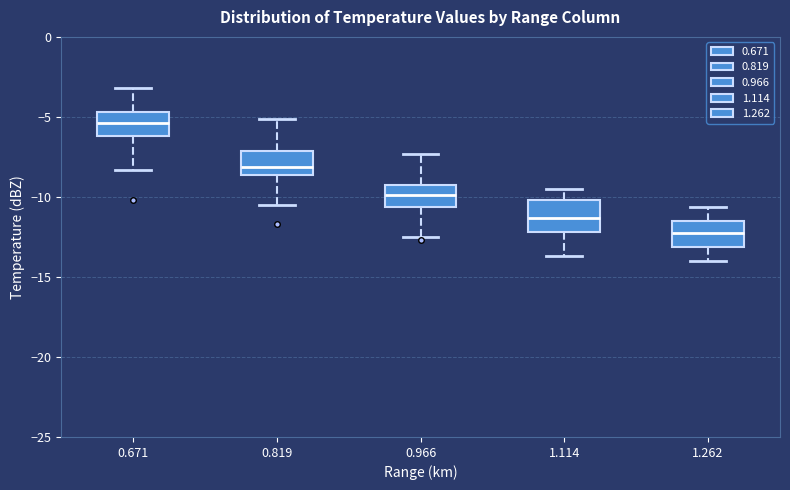

Reading left to right, transcribe this box plot: for each box, give where its median line is, the range the box spans, and where its two whiskers end, as read against the y-axis. The values are not printed on the chart, so give them approximately, as read against the axis.

0.671: median -5.5, box -6.0 to -4.5, whiskers -8.5 to -3.0
0.819: median -8.0, box -8.5 to -7.0, whiskers -10.5 to -5.0
0.966: median -10.0, box -10.5 to -9.0, whiskers -12.5 to -7.5
1.114: median -11.5, box -12.0 to -10.0, whiskers -13.5 to -9.5
1.262: median -12.0, box -13.0 to -11.5, whiskers -14.0 to -10.5